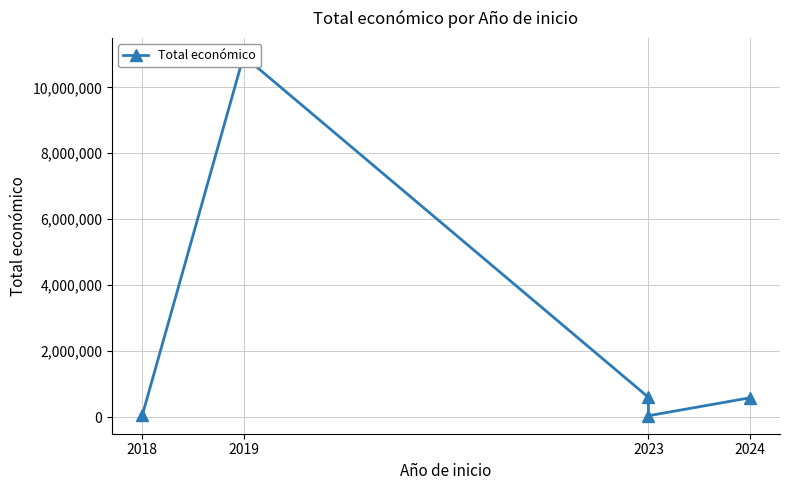

Which category has the highest value across all series?

2019